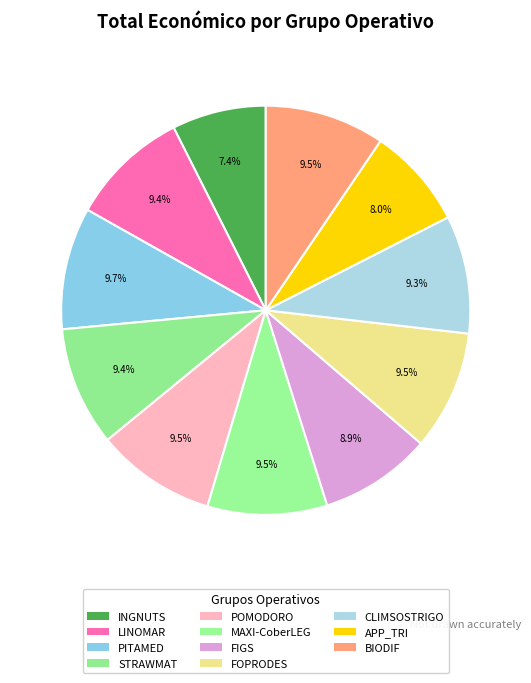

To the nearest percent, what is the average slice percentage?

9%